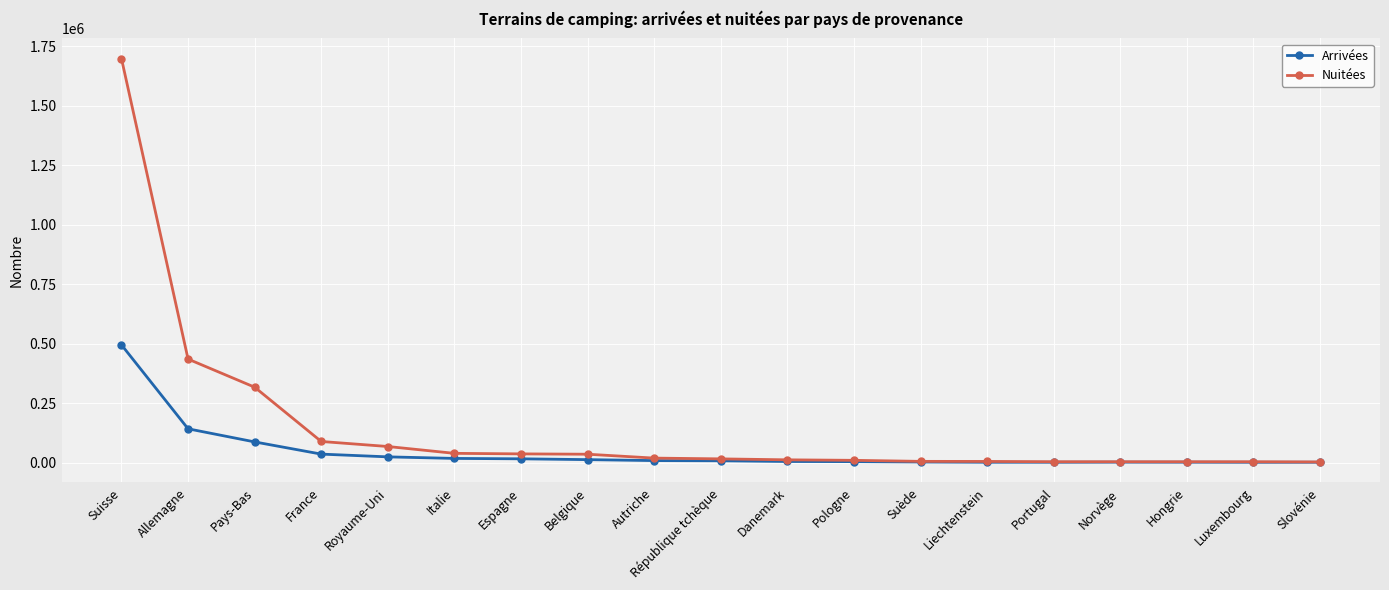

List the series in order of their overall mean, highest first.

Nuitées, Arrivées